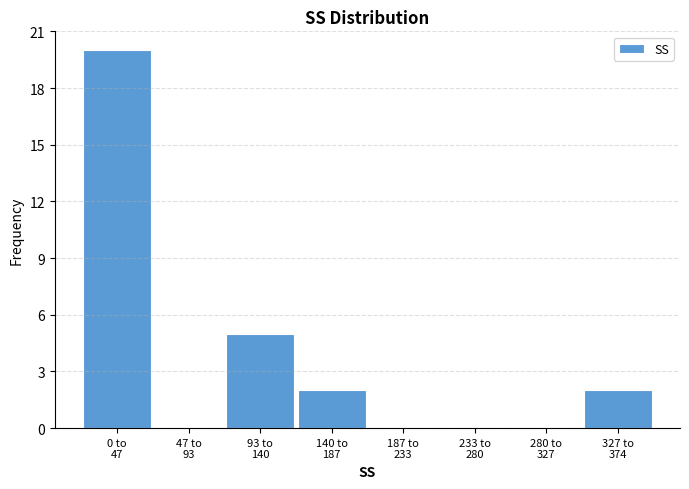

What is the sum of all values?

29